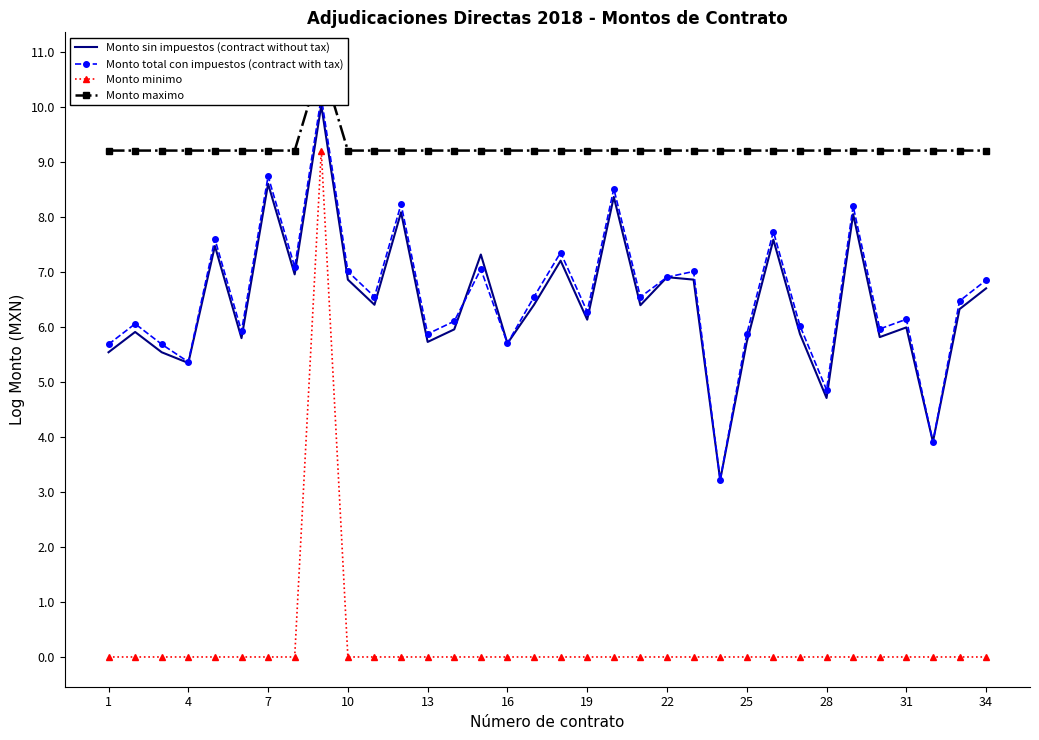

What is the sum of all Monto minimo values?

9.2